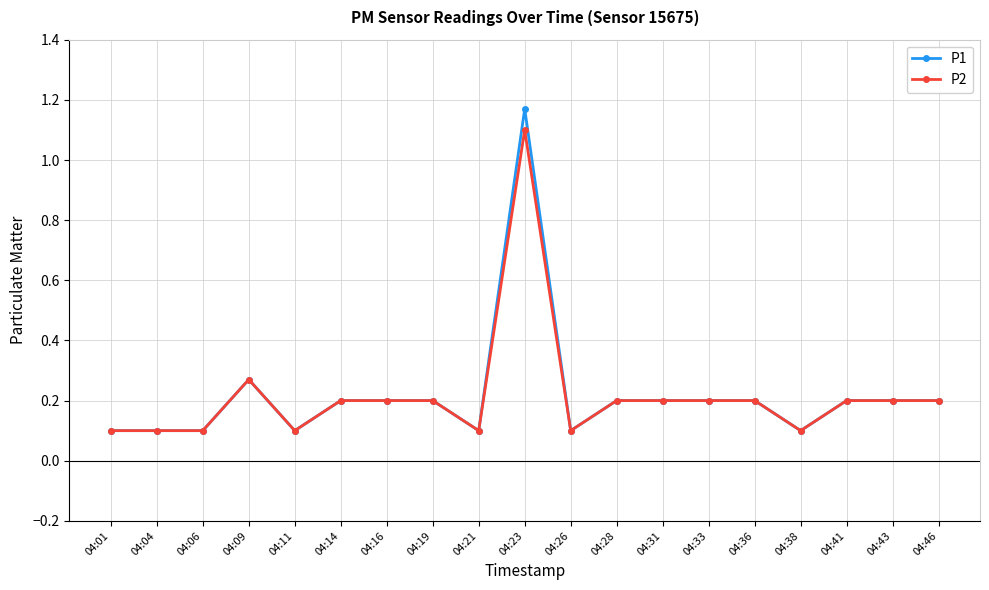

Rank the series by their maximum value, from lowest to highest.

P2, P1